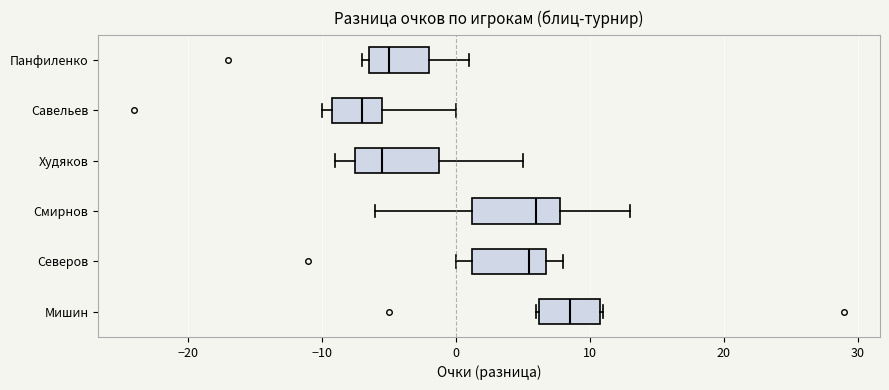

Which box has the furthest to the left median line?

Савельев